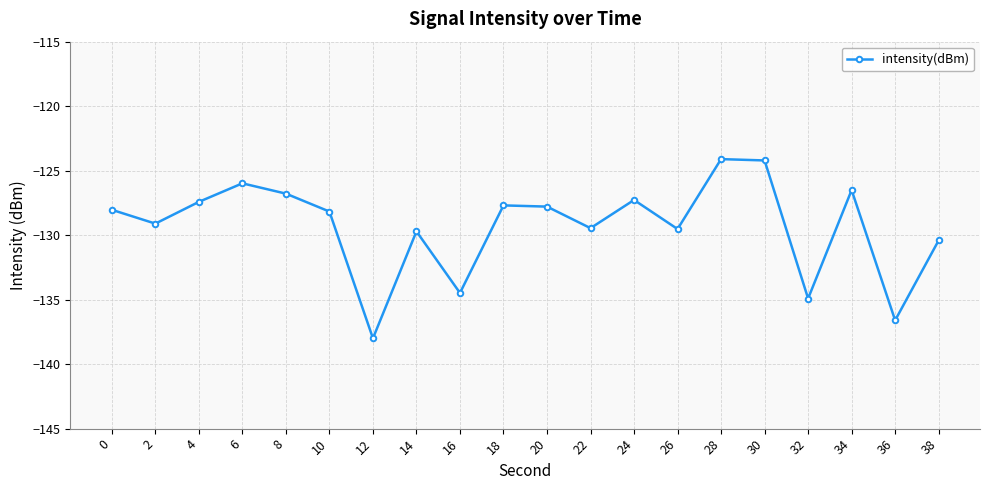

What is the difference between the second highest and second lowest values?

12.4